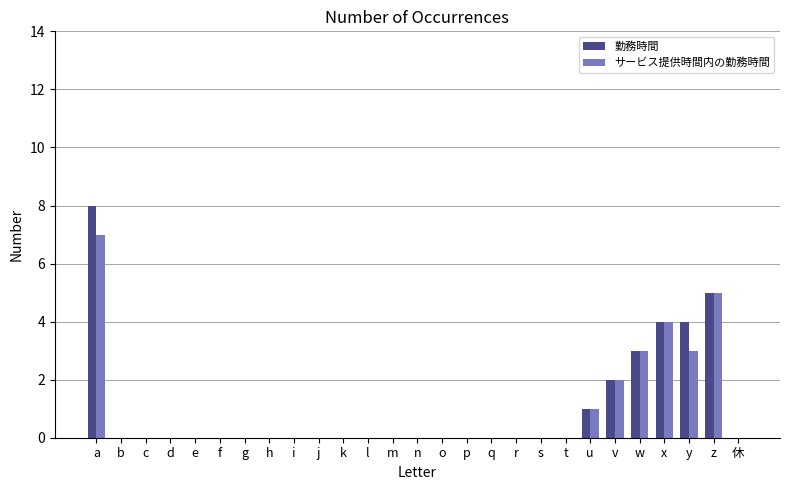

What is the average value of the サービス提供時間内の勤務時間 series?

1